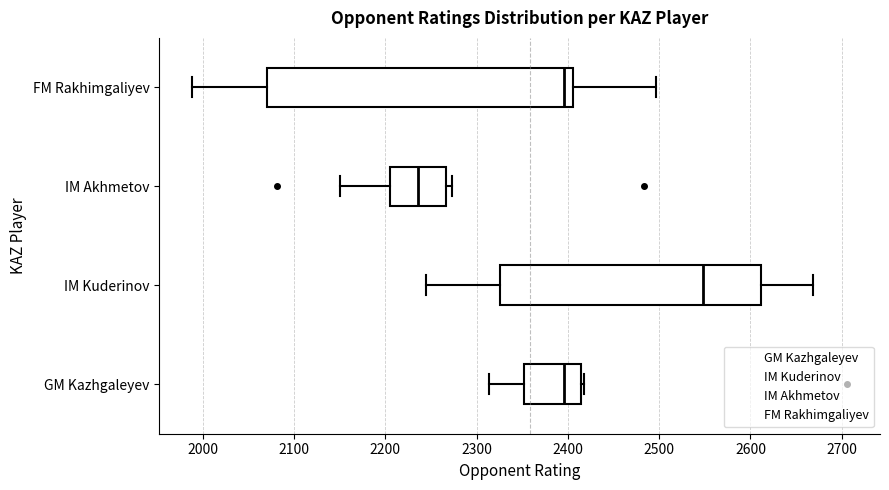

Reading bottom to top, read every box against the x-axis: the position of its median line, the range the box covers, and the ends of its whiskers. The values are not printed on the chart, so give them approximately, as read against the axis.

GM Kazhgaleyev: median 2400, box 2350 to 2410, whiskers 2310 to 2420
IM Kuderinov: median 2550, box 2330 to 2610, whiskers 2250 to 2670
IM Akhmetov: median 2240, box 2210 to 2270, whiskers 2150 to 2270 (just right of the box's right edge)
FM Rakhimgaliyev: median 2400, box 2070 to 2410, whiskers 1990 to 2500